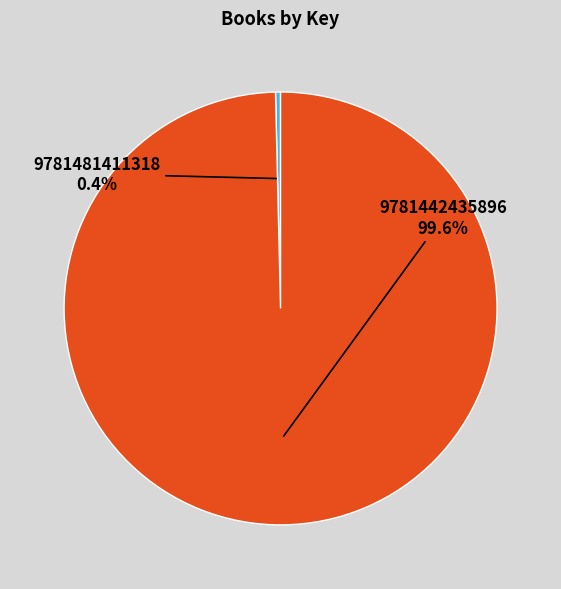

Is the sum of 9781481411318 and 9781442435896 greater than half?

Yes